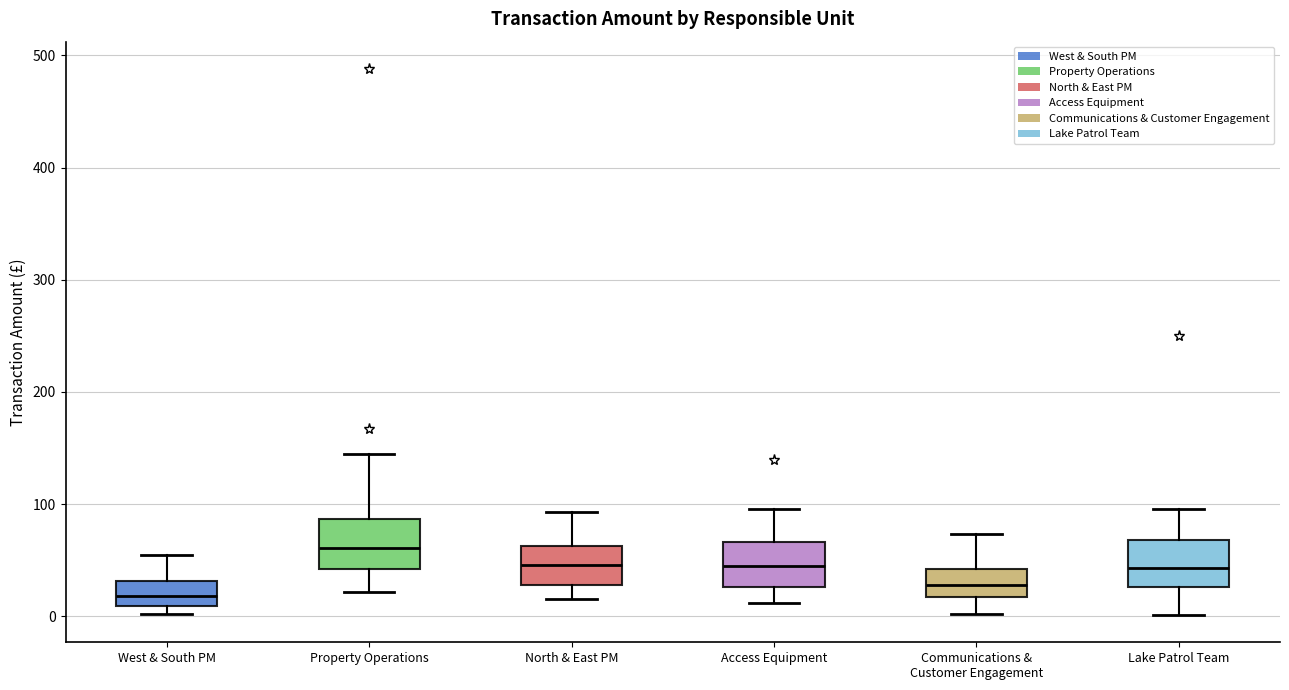

Where does the upper whisker of the box for West & South PM end on the y-axis? The values are not printed on the chart, so give them approximately, as read against the axis.

60